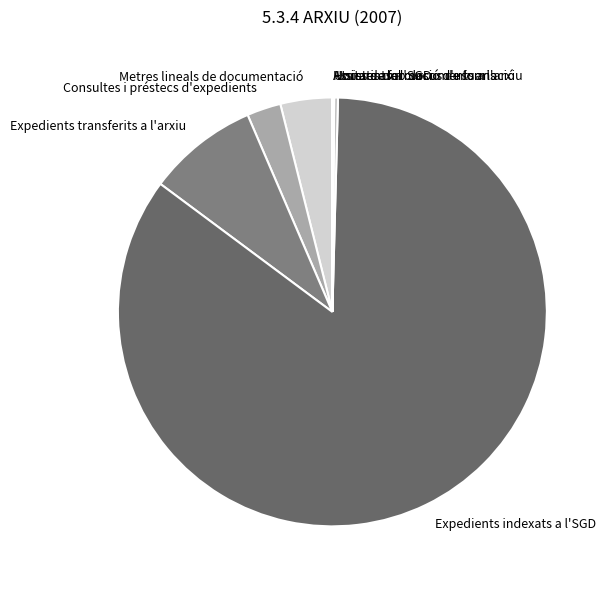

Is it true that Usuaris de l'SGD is 8% of the pie?

False